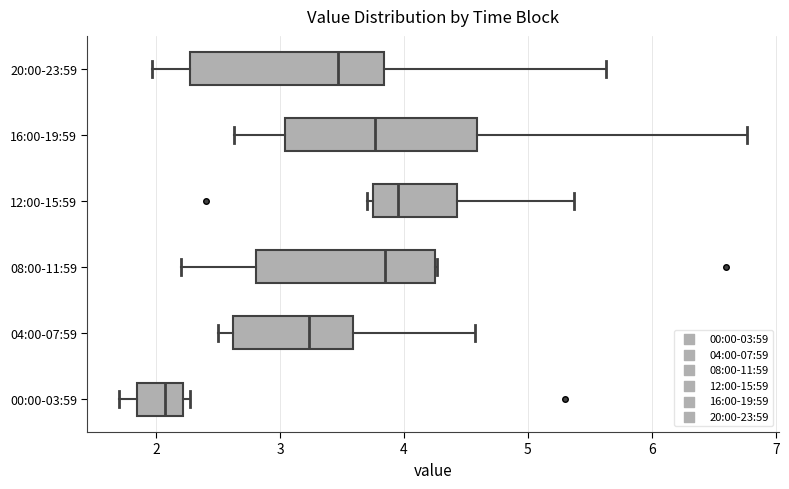

Where is the right edge of the box for 08:00-11:59 on the x-axis? The values are not printed on the chart, so give them approximately, as read against the axis.

4.3